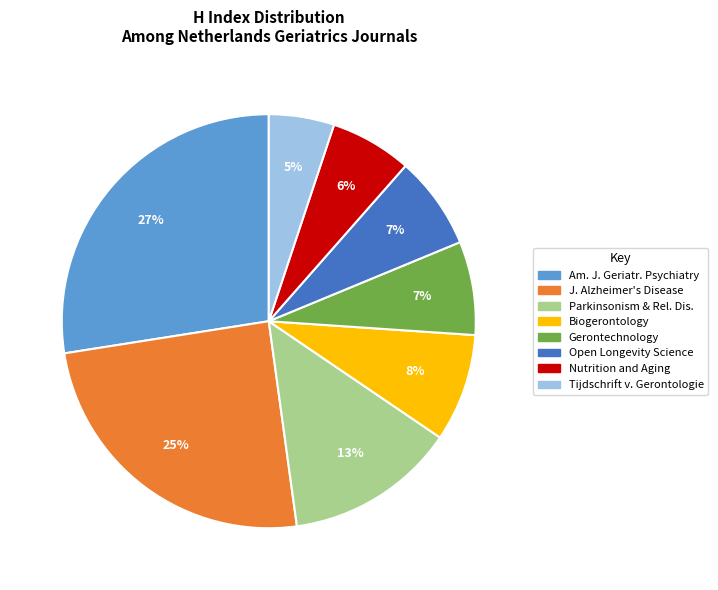

Is there a majority slice in this chart?

No